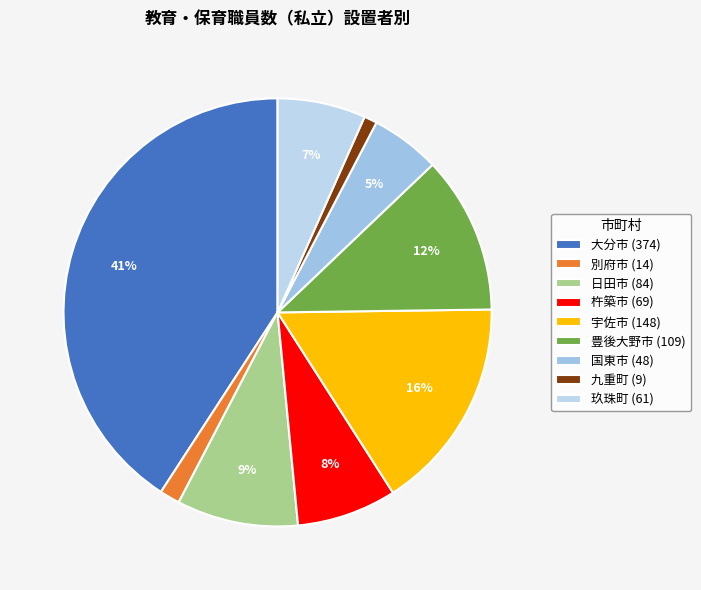

What percentage is the 国東市 slice, to the nearest percent?

5%